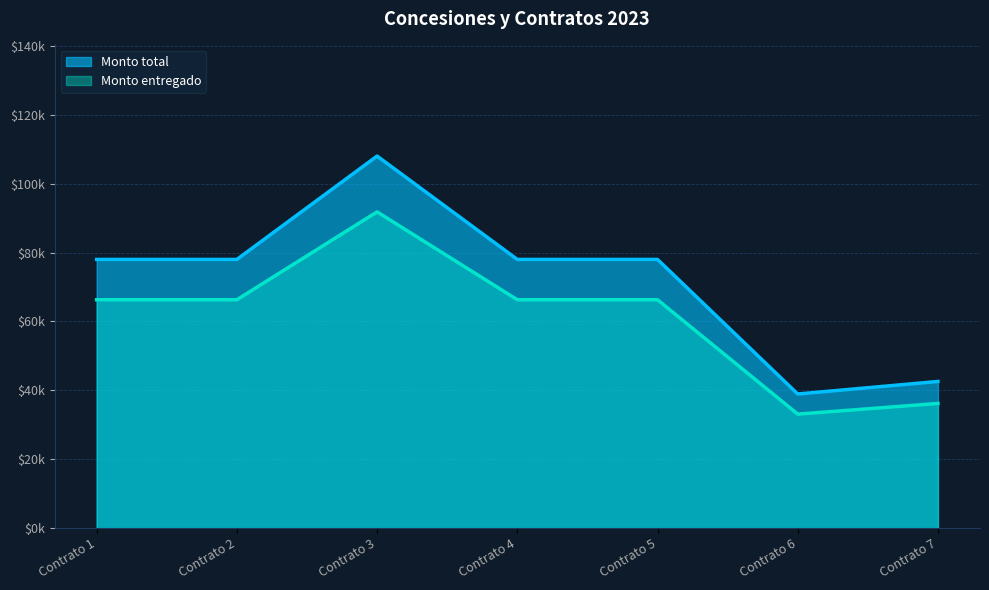

True or false: Monto total has a value of 78000.0 at Contrato 5.

True